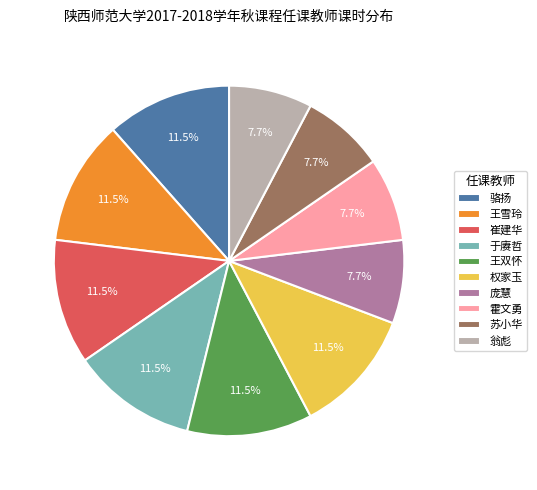

Between 骆扬 and 庞慧, which is larger?

骆扬